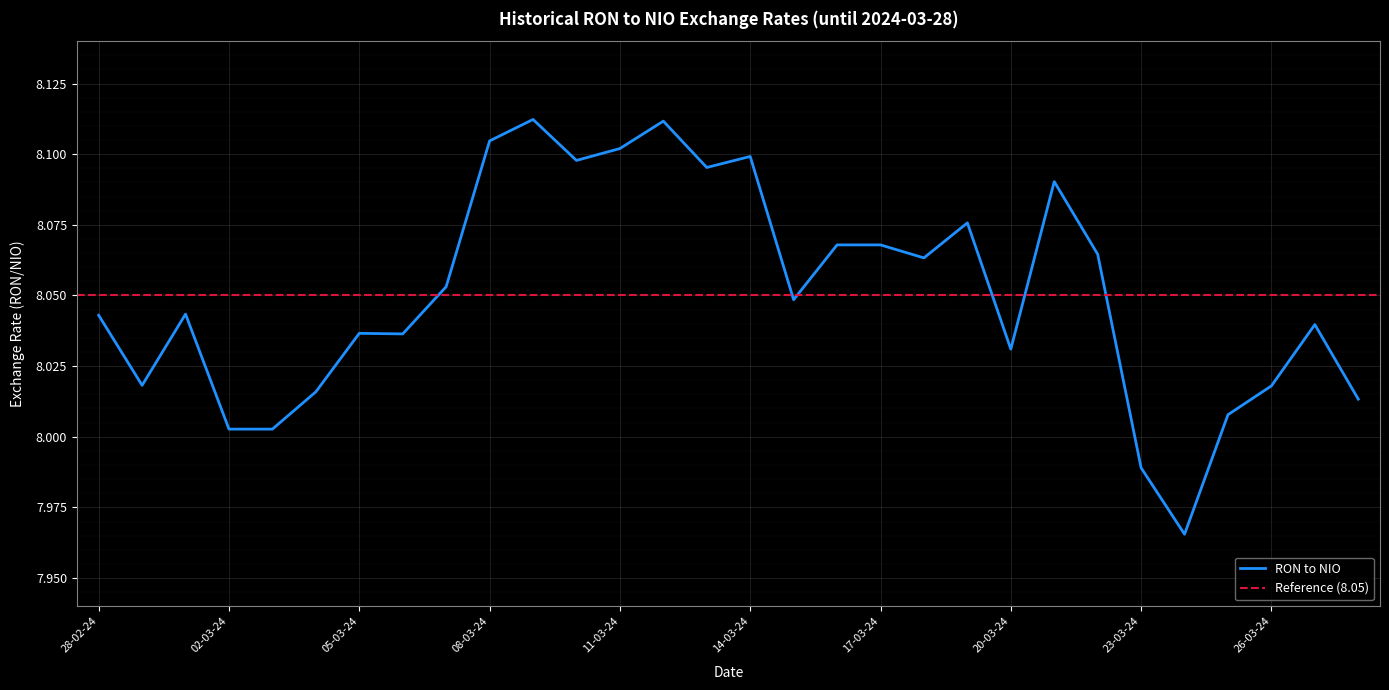

Which has a higher value, 29-02-24 or 28-02-24?

28-02-24